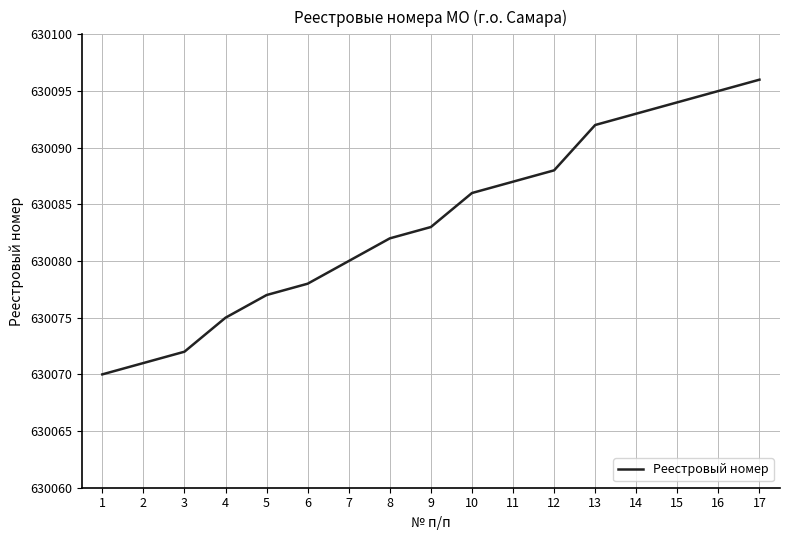

Approximately how many times larger is the value at 12 compared to 7?

1.0